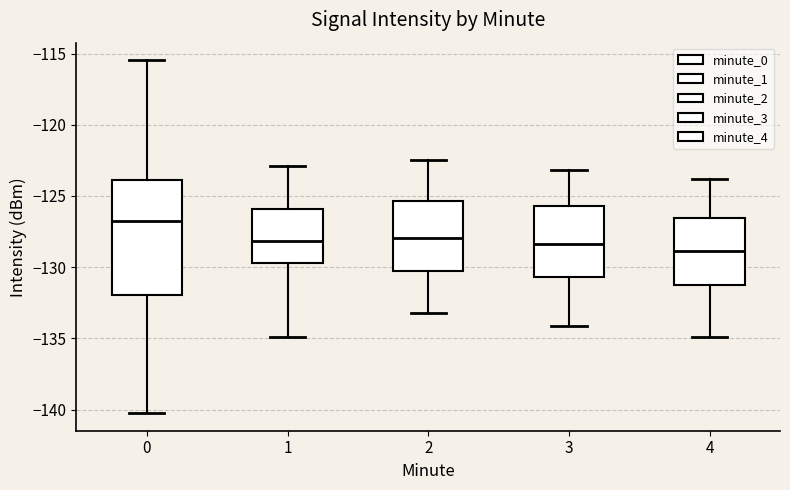

Reading left to right, read every box against the y-axis: the position of its median line, the range the box covers, and the ends of its whiskers. The values are not printed on the chart, so give them approximately, as read against the axis.

0: median -126.5, box -132.0 to -124.0, whiskers -140.0 to -115.5
1: median -128.0, box -129.5 to -126.0, whiskers -135.0 to -123.0
2: median -128.0, box -130.0 to -125.5, whiskers -133.0 to -122.5
3: median -128.5, box -130.5 to -125.5, whiskers -134.0 to -123.0
4: median -129.0, box -131.5 to -126.5, whiskers -135.0 to -124.0